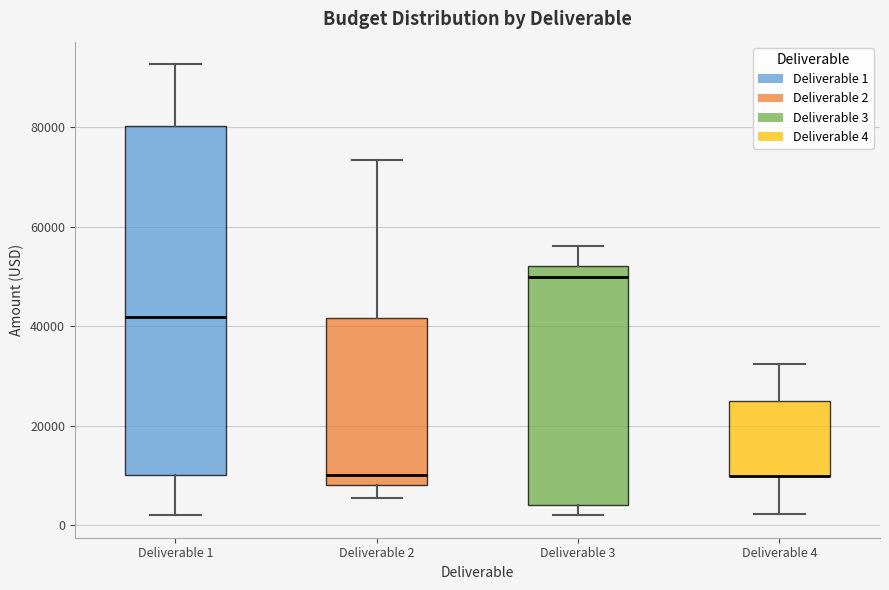

Reading left to right, transcribe this box plot: for each box, give where its median line is, the range the box spans, and where its two whiskers end, as read against the y-axis. The values are not printed on the chart, so give them approximately, as read against the axis.

Deliverable 1: median 42000, box 10000 to 80000, whiskers 2000 to 92000
Deliverable 2: median 10000, box 8000 to 42000, whiskers 6000 to 74000
Deliverable 3: median 50000, box 4000 to 52000, whiskers 2000 to 56000
Deliverable 4: median 10000 (drawn on the box's lower edge), box 10000 to 26000, whiskers 2000 to 32000